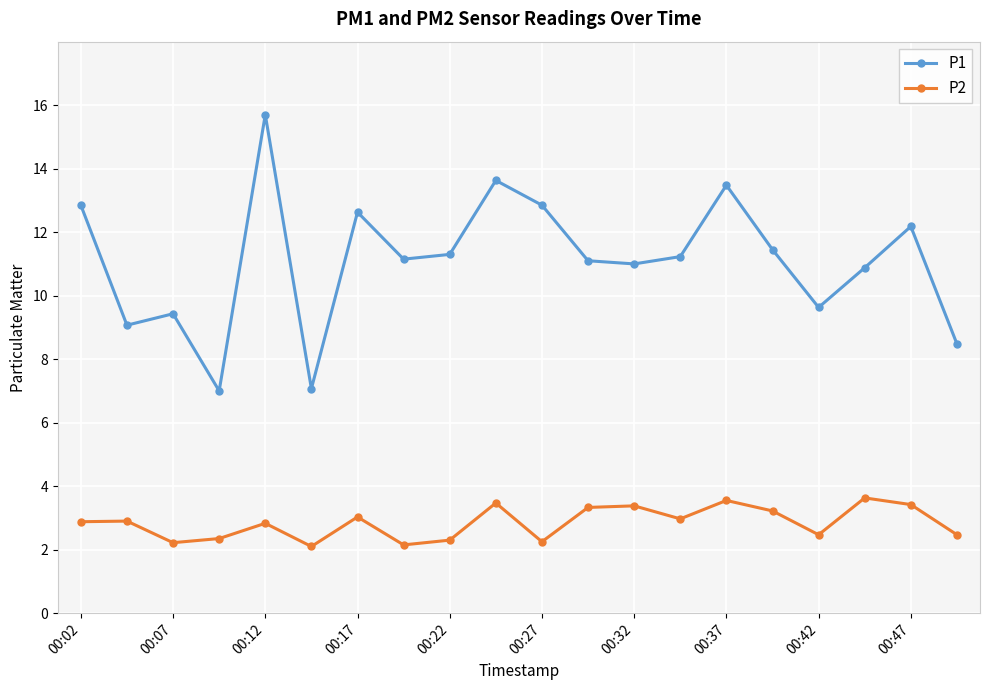

List the series in order of their overall mean, lowest first.

P2, P1